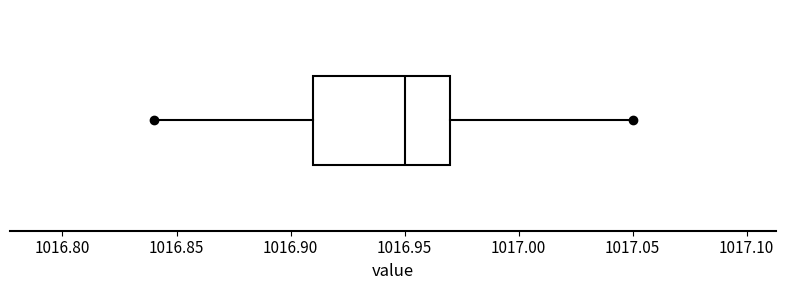

Read this box plot against the x-axis: the position of the median line, the range covered by the box, and the ends of both whiskers. The values are not printed on the chart, so give them approximately, as read against the axis.

median 1016.95, box 1016.91 to 1016.97, whiskers 1016.84 to 1017.05